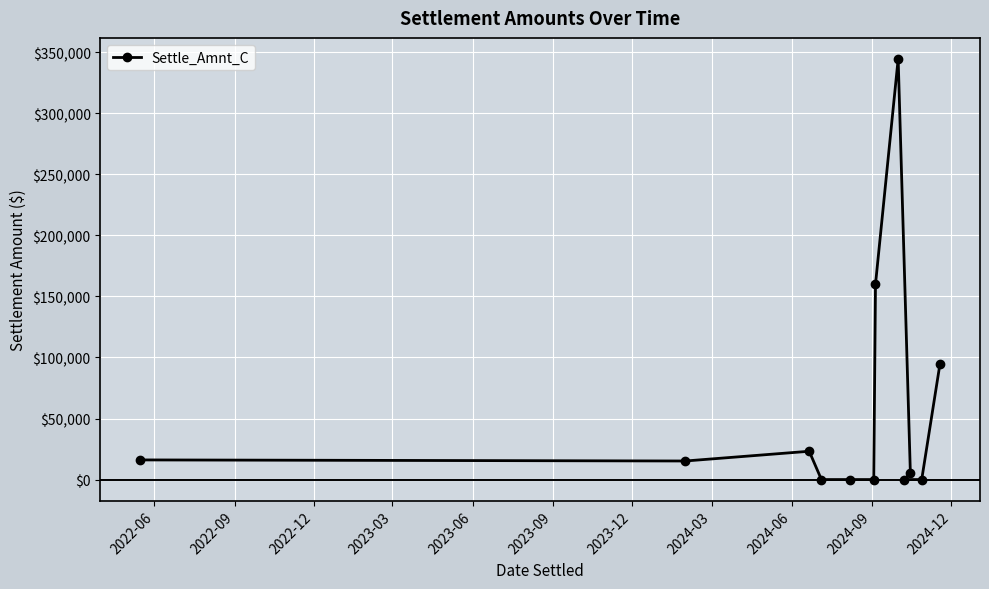

Is this an area chart (filled region under the line)?

No